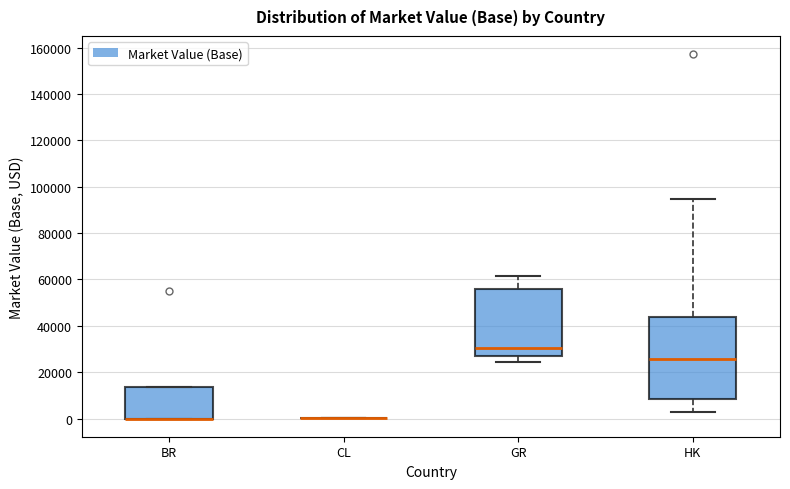

Reading left to right, transcribe this box plot: for each box, give where its median line is, the range the box spans, and where its two whiskers end, as read against the y-axis. The values are not printed on the chart, so give them approximately, as read against the axis.

BR: median 0 (drawn on the box's lower edge), box 0 to 14000, whiskers 0 to 14000
CL: box collapsed to a line at 0, whiskers 0 to 0
GR: median 30000, box 26000 to 56000, whiskers 24000 to 62000
HK: median 26000, box 8000 to 44000, whiskers 2000 to 94000